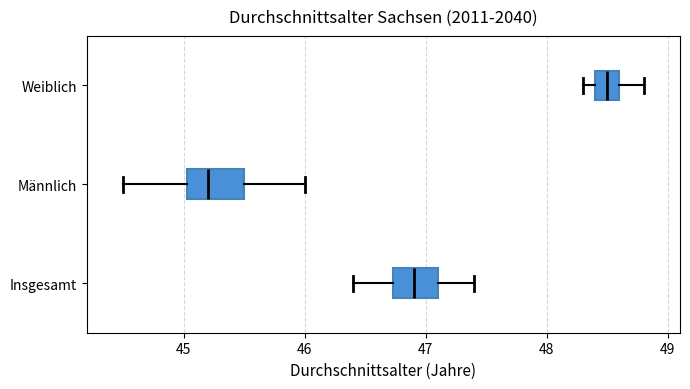

Which box has the furthest to the left median line?

Männlich